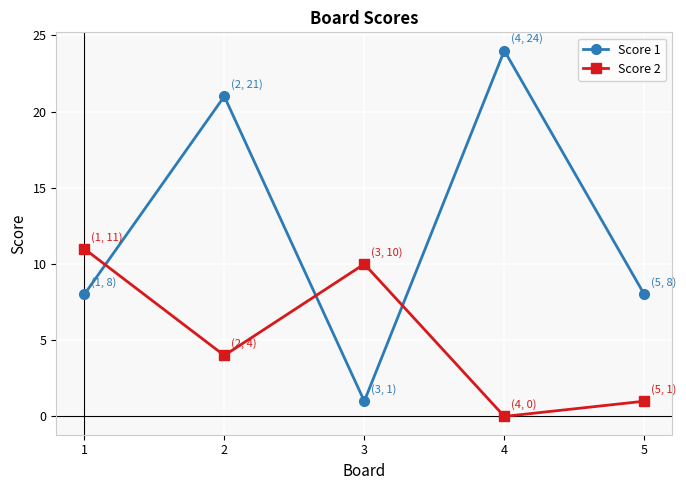

What are all the series names shown in the legend?

Score 1, Score 2